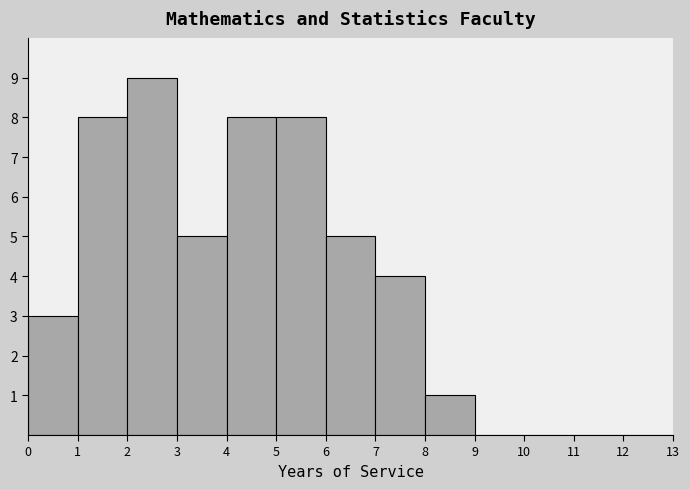

Reading left to right, transcribe this chart: for each bar, give the range it covers on the x-axis and its height. The values are not printed on the chart, so give them approximately, as read against the axis.

0 to 1: 3
1 to 2: 8
2 to 3: 9
3 to 4: 5
4 to 5: 8
5 to 6: 8
6 to 7: 5
7 to 8: 4
8 to 9: 1
9 to 10: 0
10 to 11: 0
11 to 12: 0
12 to 13: 0